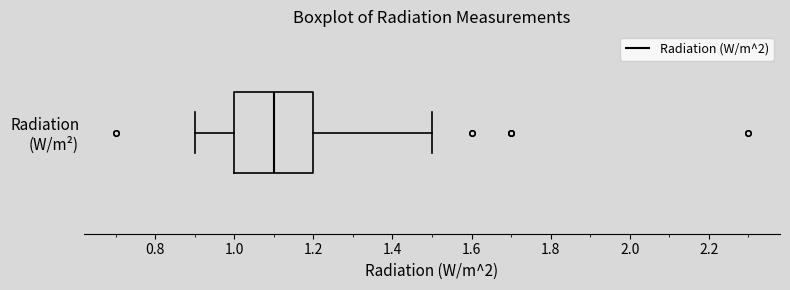

Transcribe this box plot: give where the median line is, the range the box spans, and where the two whiskers end, as read against the x-axis. The values are not printed on the chart, so give them approximately, as read against the axis.

median 1.1, box 1.0 to 1.2, whiskers 0.9 to 1.5